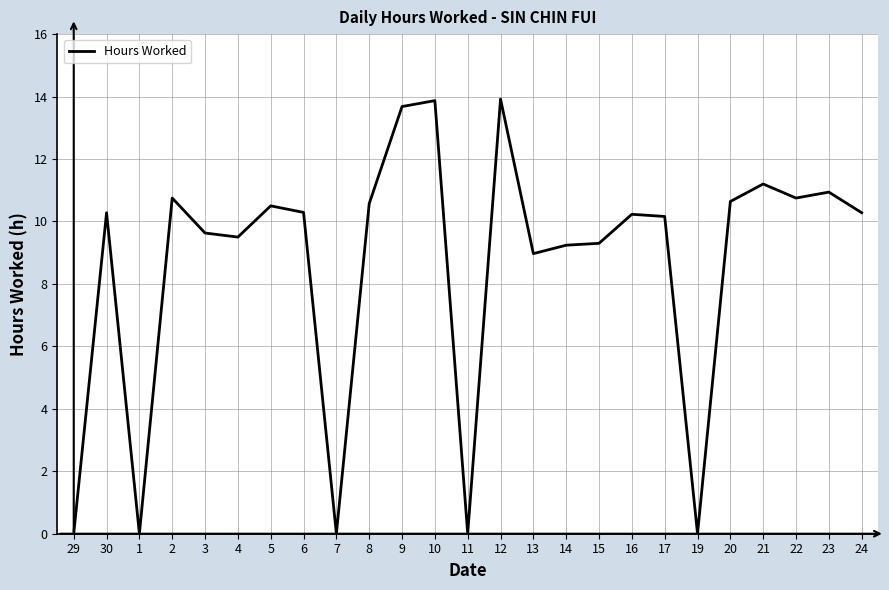

The chart shows a value of 8.2 at 1. True or false?

False